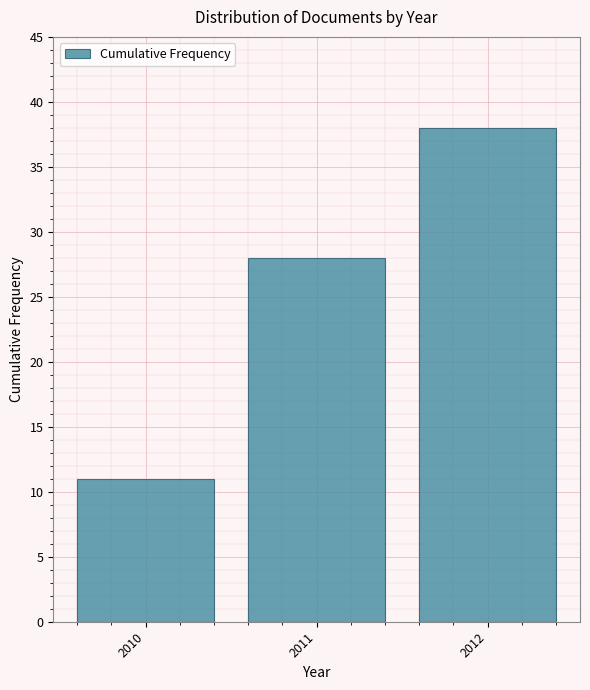

Reading right to left, extract all data points from this chart.

38	28	11